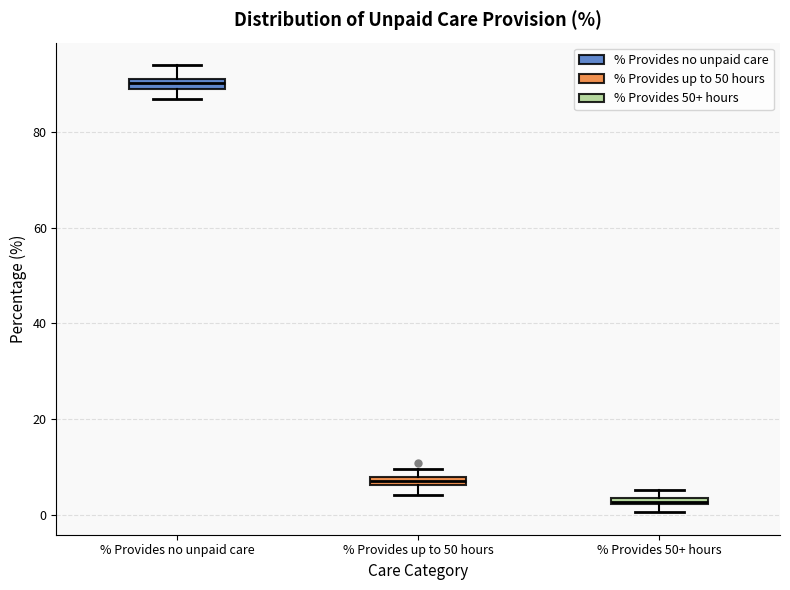

Where is the lower edge of the box for % Provides 50+ hours on the y-axis? The values are not printed on the chart, so give them approximately, as read against the axis.

2